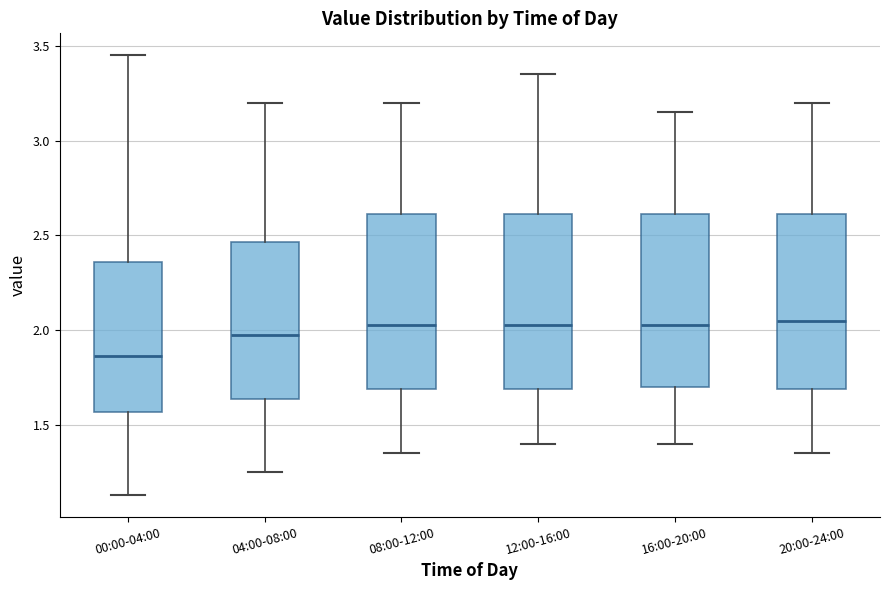

Reading left to right, read every box against the y-axis: the position of its median line, the range the box covers, and the ends of its whiskers. The values are not printed on the chart, so give them approximately, as read against the axis.

00:00-04:00: median 1.85, box 1.55 to 2.35, whiskers 1.15 to 3.45
04:00-08:00: median 2.00, box 1.65 to 2.45, whiskers 1.25 to 3.20
08:00-12:00: median 2.05, box 1.70 to 2.60, whiskers 1.35 to 3.20
12:00-16:00: median 2.05, box 1.70 to 2.60, whiskers 1.40 to 3.35
16:00-20:00: median 2.05, box 1.70 to 2.60, whiskers 1.40 to 3.15
20:00-24:00: median 2.05, box 1.70 to 2.60, whiskers 1.35 to 3.20